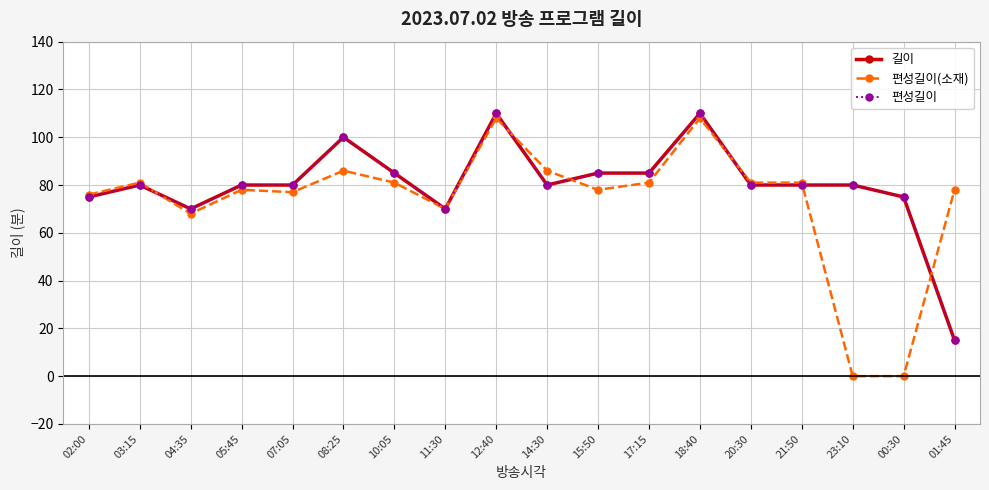

Reading left to right, extract all data points from this chart.

길이: 75	80	70	80	80	100	85	70	110	80	85	85	110	80	80	80	75	15
편성길이(소재): 76	81	68	78	77	86	81	70	108	86	78	81	108	81	81	0	0	78
편성길이: 75	80	70	80	80	100	85	70	110	80	85	85	110	80	80	80	75	15